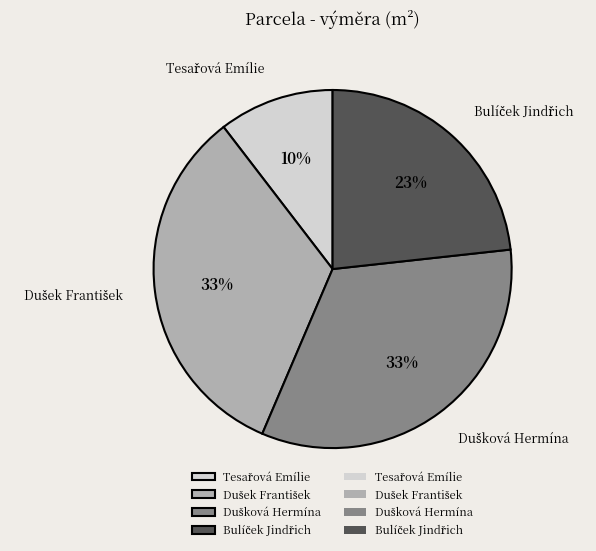

How many segments does this pie chart have?

4